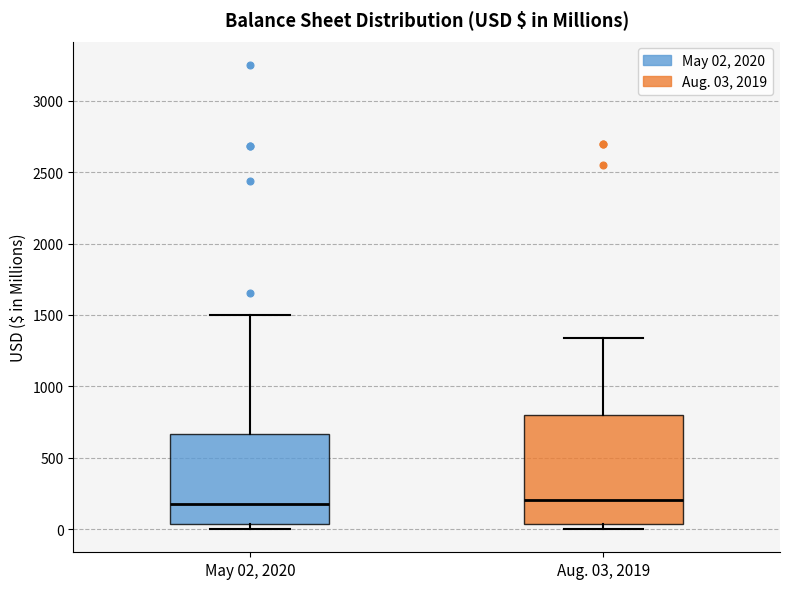

Reading left to right, transcribe this box plot: for each box, give where its median line is, the range the box spans, and where its two whiskers end, as read against the y-axis. The values are not printed on the chart, so give them approximately, as read against the axis.

May 02, 2020: median 200, box 50 to 650, whiskers 0 to 1500
Aug. 03, 2019: median 200, box 50 to 800, whiskers 0 to 1350